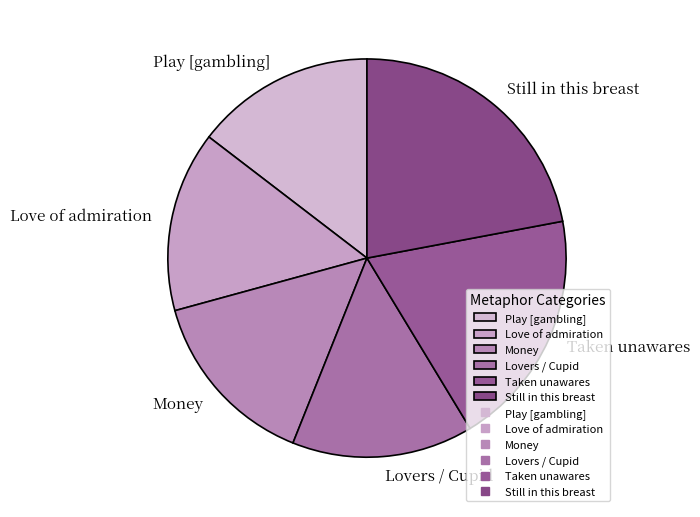

Does any single category account for the majority?

No